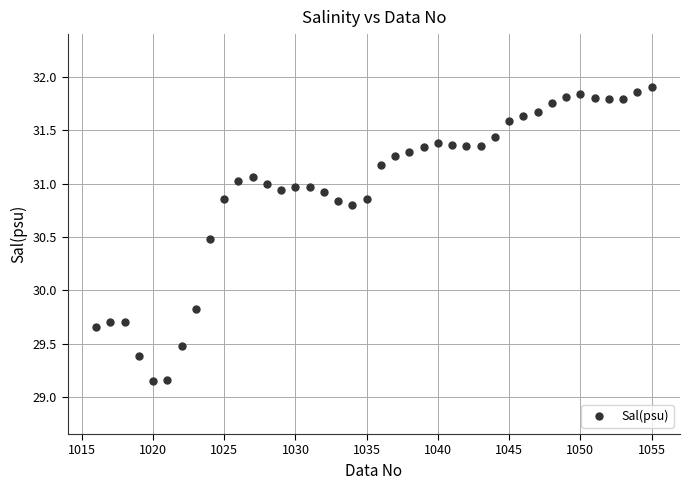

What is the range of Y values (max minus min)?

2.7